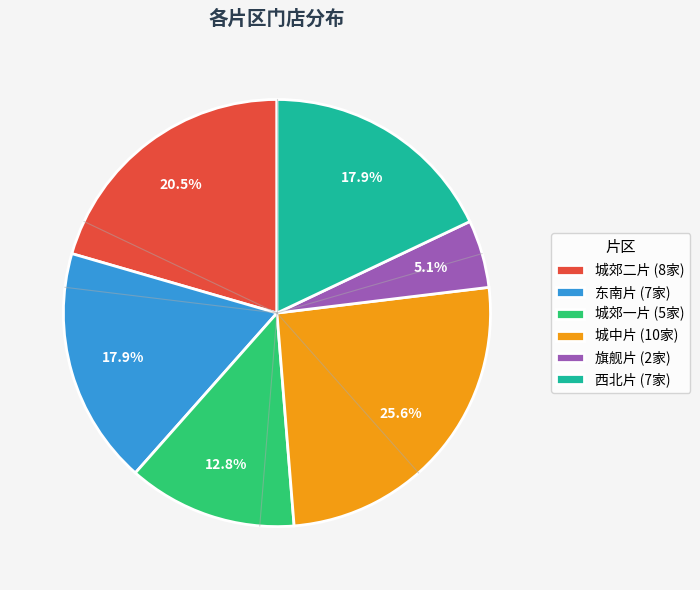

Does 城中片 represent more than half of the total?

No